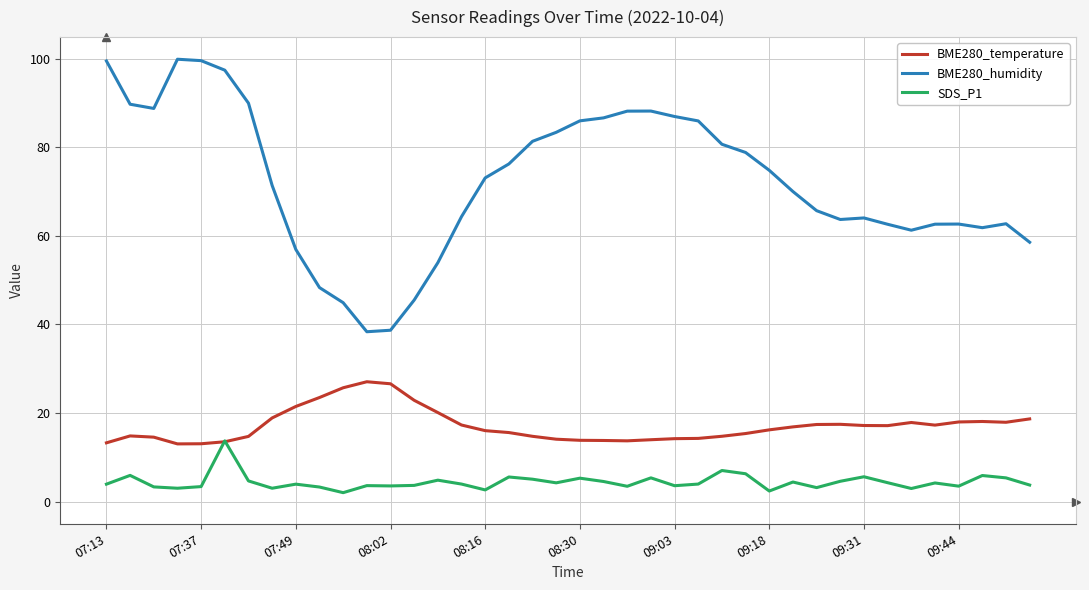

What are all the series names shown in the legend?

BME280_temperature, BME280_humidity, SDS_P1